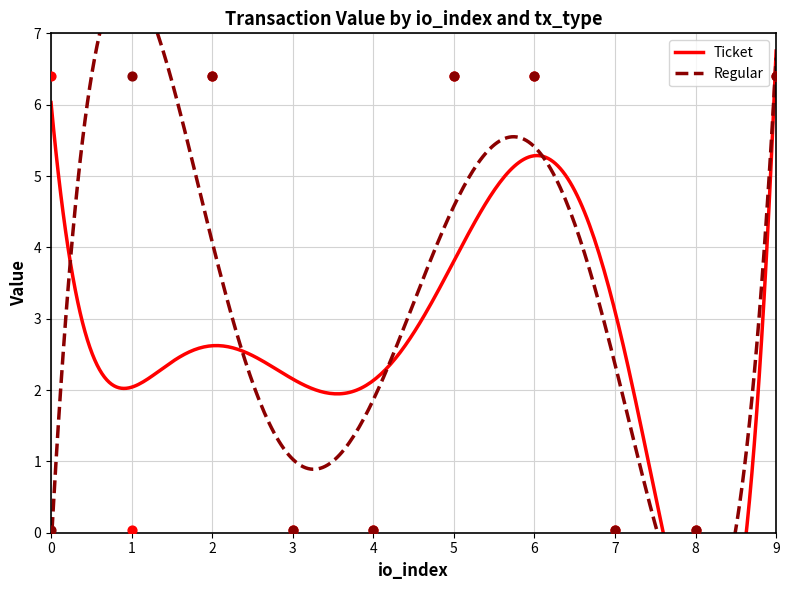

Is the value of Ticket at 0 greater than the value of Regular at 4?

Yes